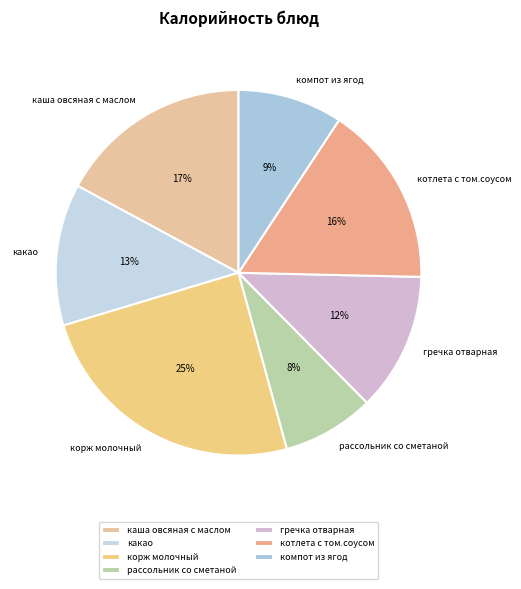

Is it true that рассольник со сметаной is 8% of the pie?

True